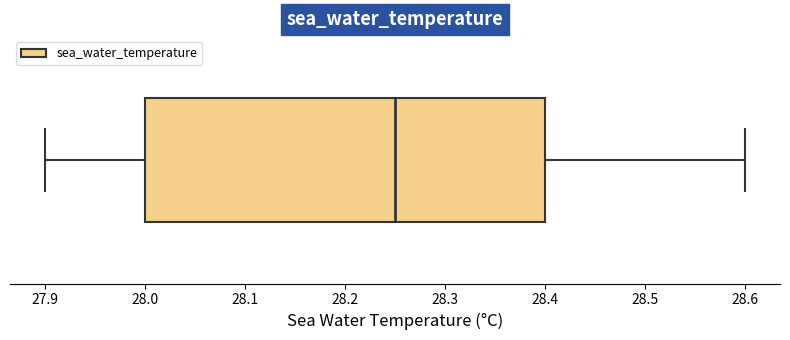

Read this box plot against the x-axis: the position of the median line, the range covered by the box, and the ends of both whiskers. The values are not printed on the chart, so give them approximately, as read against the axis.

median 28.25, box 28.00 to 28.40, whiskers 27.90 to 28.60